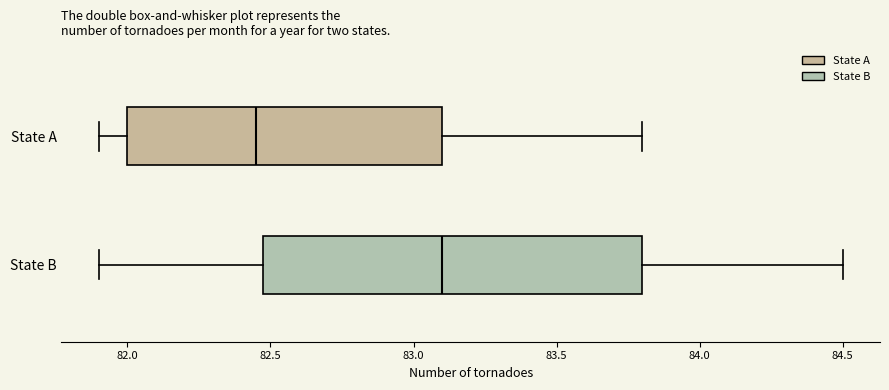

Which box is the widest, from its left edge to its right edge?

State B